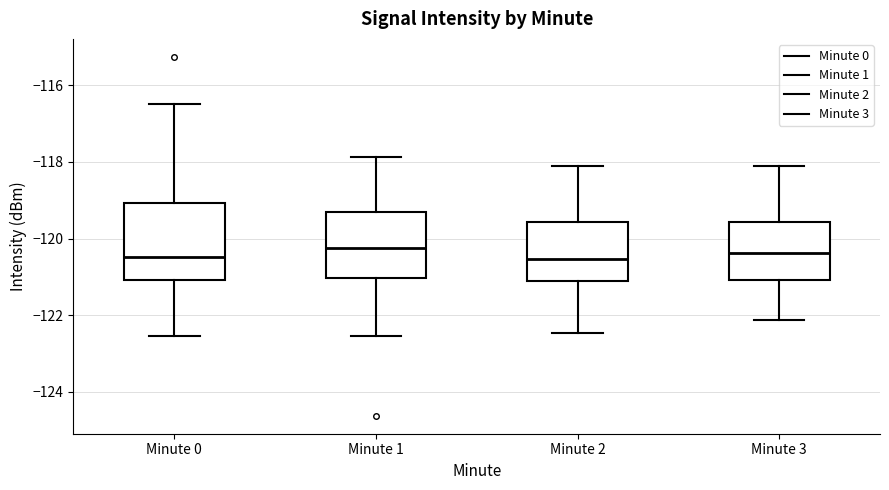

Reading left to right, read every box against the y-axis: the position of its median line, the range the box covers, and the ends of its whiskers. The values are not printed on the chart, so give them approximately, as read against the axis.

Minute 0: median -120.4, box -121.0 to -119.0, whiskers -122.6 to -116.4
Minute 1: median -120.2, box -121.0 to -119.4, whiskers -122.6 to -117.8
Minute 2: median -120.6, box -121.0 to -119.6, whiskers -122.4 to -118.0
Minute 3: median -120.4, box -121.0 to -119.6, whiskers -122.2 to -118.0